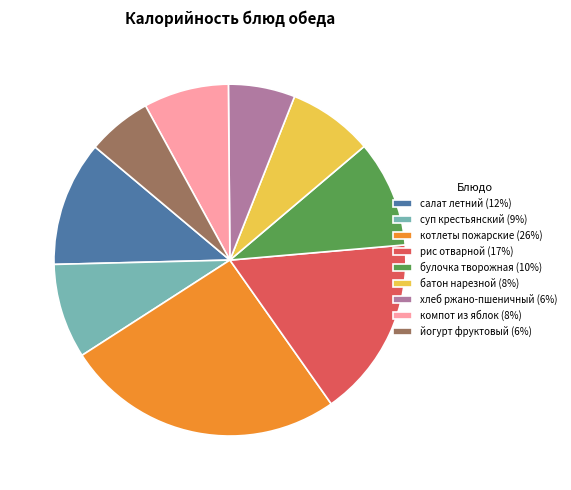

Does салат летний account for over 50% of the chart?

No